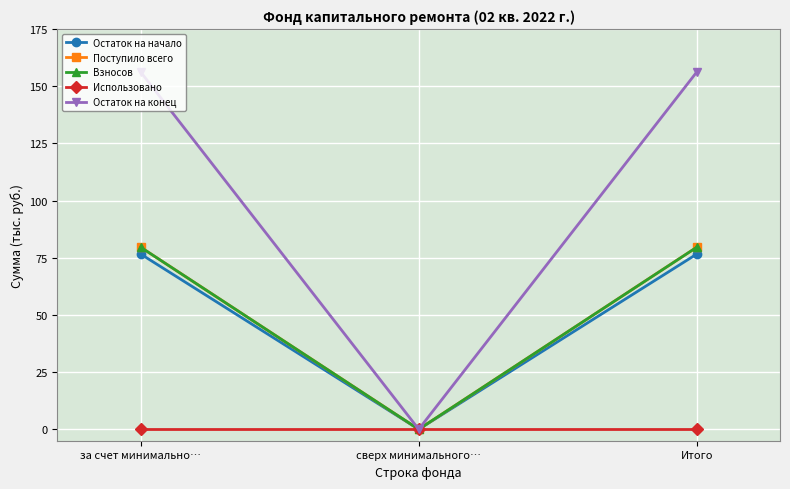

Between Итого and сверх минимального…, which is larger?

Итого